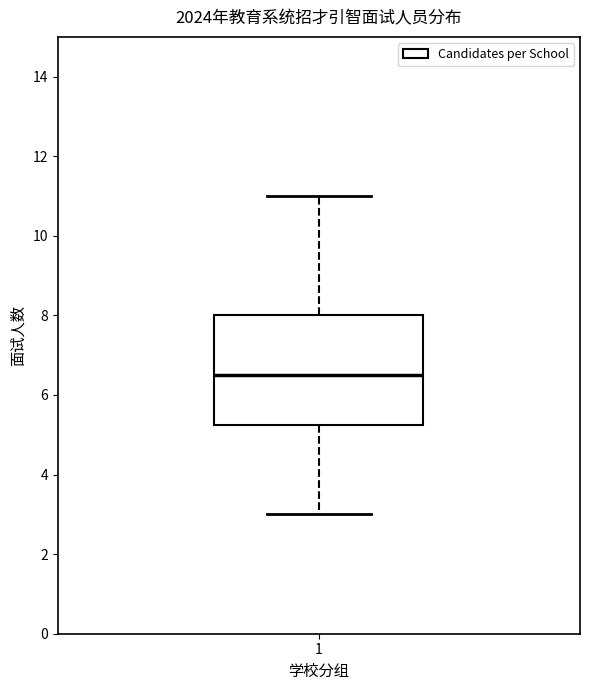

Read this box plot against the y-axis: the position of the median line, the range covered by the box, and the ends of both whiskers. The values are not printed on the chart, so give them approximately, as read against the axis.

median 6.6, box 5.2 to 8.0, whiskers 3.0 to 11.0